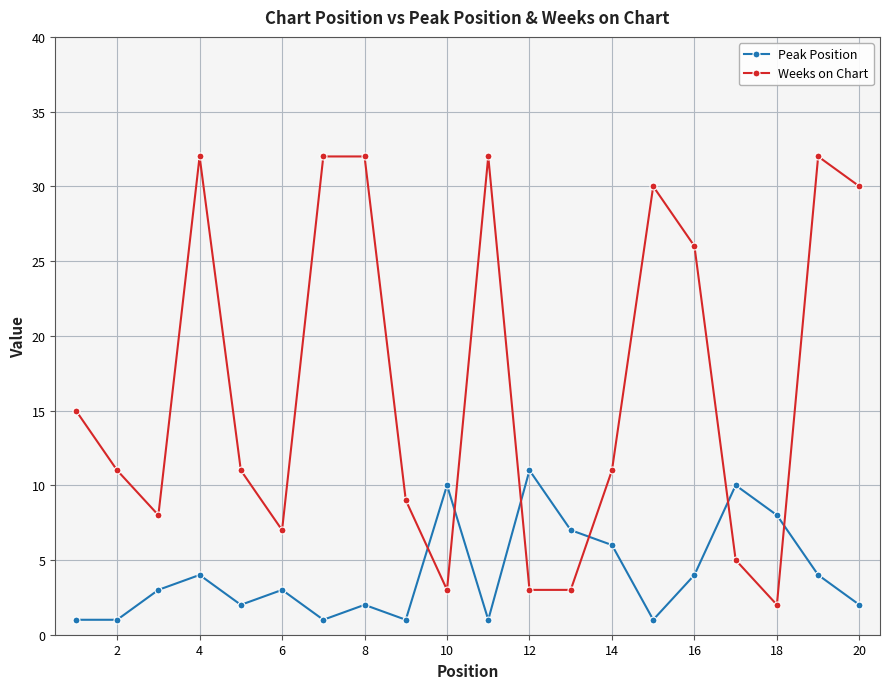

True or false: Peak Position has more than 0 interior local peaks.

True